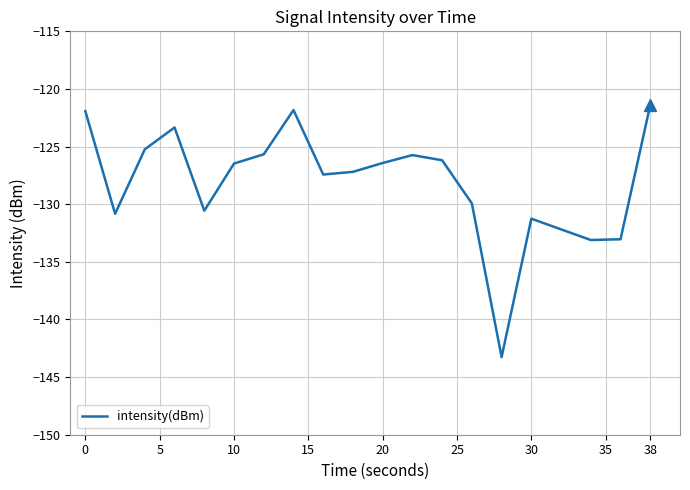

What is the greatest value displayed?

-121.4